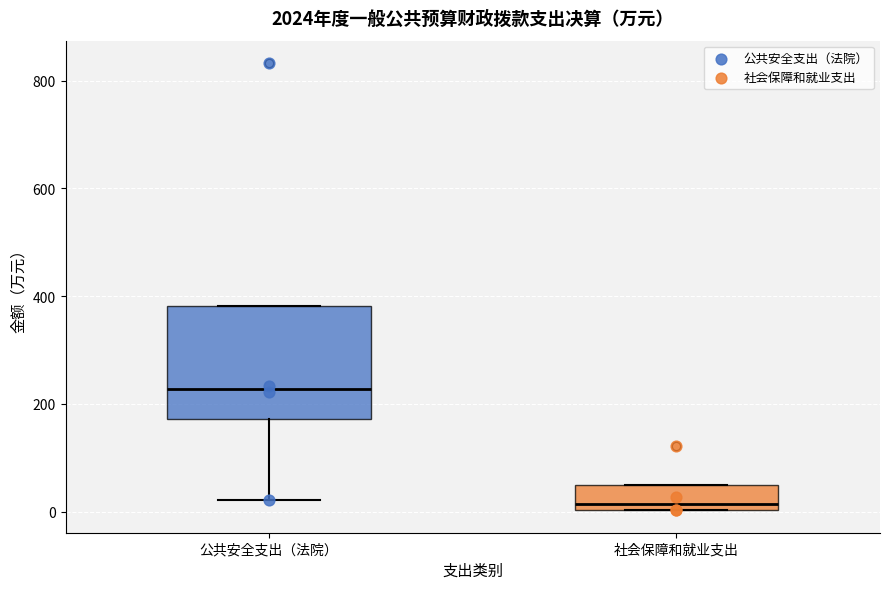

Reading left to right, transcribe this box plot: for each box, give where its median line is, the range the box spans, and where its two whiskers end, as read against the y-axis. The values are not printed on the chart, so give them approximately, as read against the axis.

公共安全支出（法院）: median 220, box 180 to 380, whiskers 20 to 380
社会保障和就业支出: median 20, box 0 to 60, whiskers 0 to 60